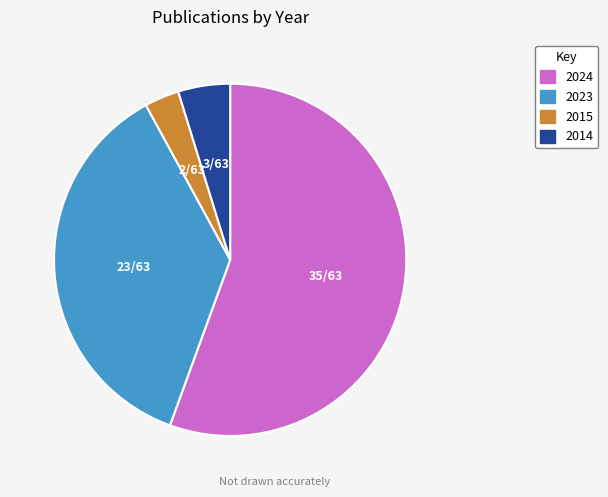

What is the largest slice in the pie chart?

2024